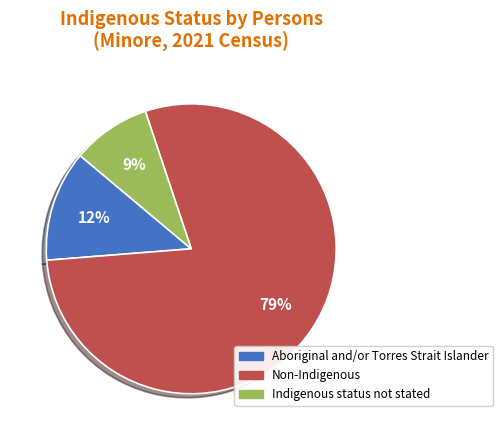

Which category accounts for the majority?

Non-Indigenous